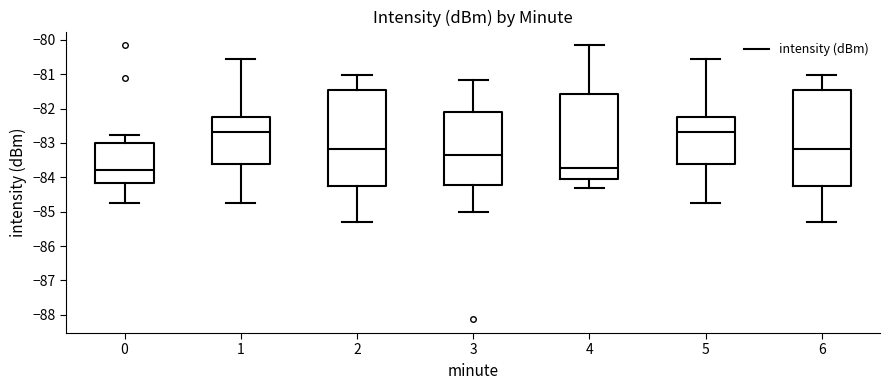

Reading left to right, transcribe this box plot: for each box, give where its median line is, the range the box spans, and where its two whiskers end, as read against the y-axis. The values are not printed on the chart, so give them approximately, as read against the axis.

0: median -83.8, box -84.2 to -83.0, whiskers -84.7 to -82.8
1: median -82.7, box -83.6 to -82.2, whiskers -84.7 to -80.6
2: median -83.2, box -84.3 to -81.5, whiskers -85.3 to -81.0
3: median -83.4, box -84.2 to -82.1, whiskers -85.0 to -81.2
4: median -83.7, box -84.0 to -81.6, whiskers -84.3 to -80.2
5: median -82.7, box -83.6 to -82.2, whiskers -84.7 to -80.6
6: median -83.2, box -84.3 to -81.5, whiskers -85.3 to -81.0